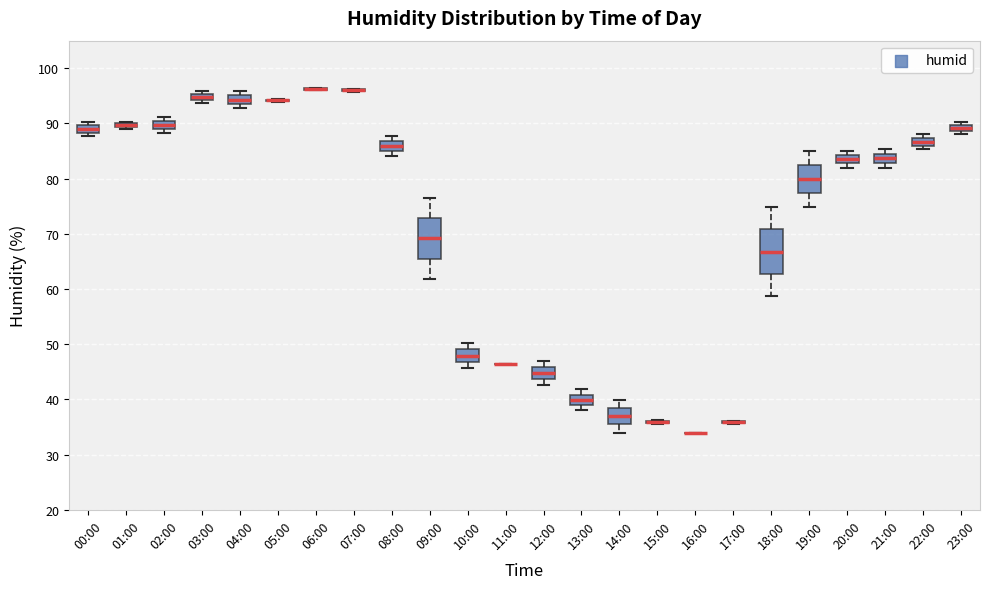

Where is the upper edge of the box for 20:00 on the y-axis? The values are not printed on the chart, so give them approximately, as read against the axis.

84